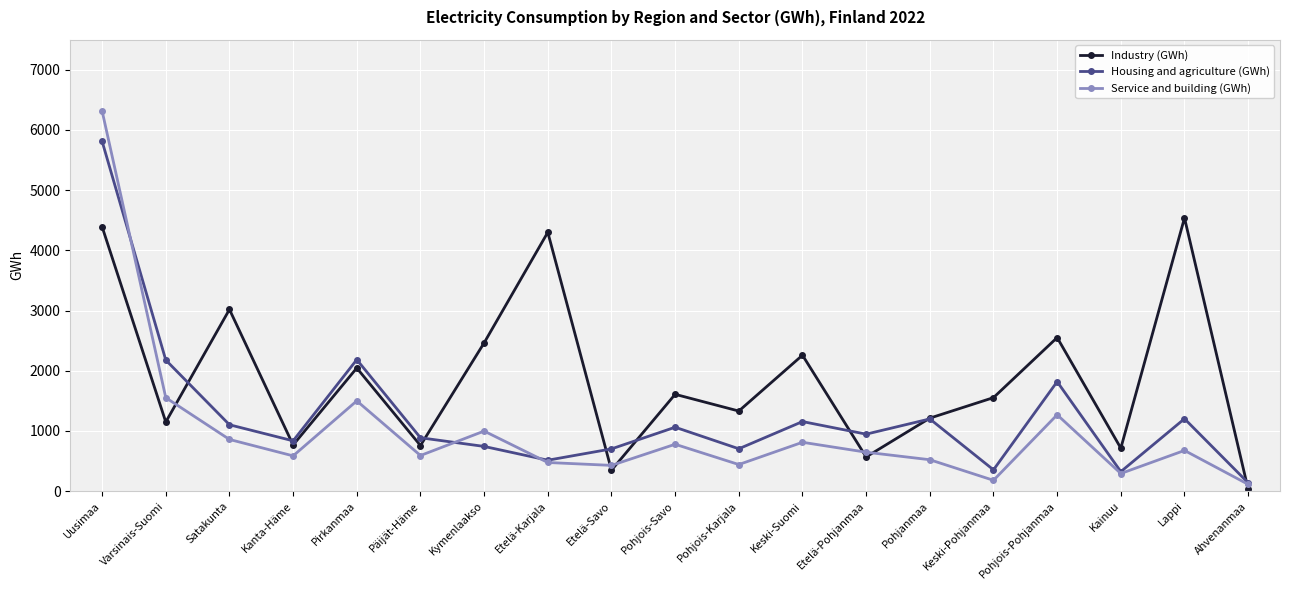

How many series are shown in this chart?

3